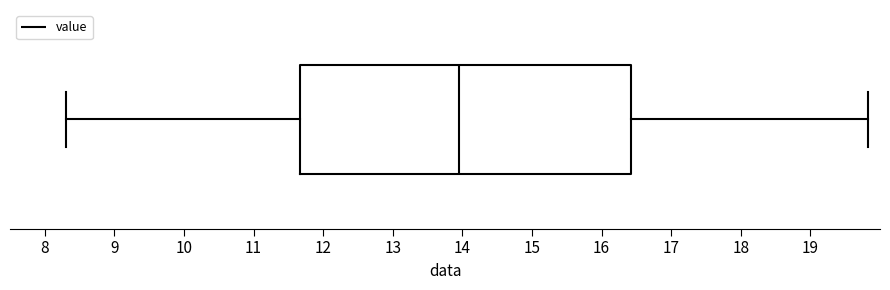

Where is the right edge of the box on the x-axis? The values are not printed on the chart, so give them approximately, as read against the axis.

16.4